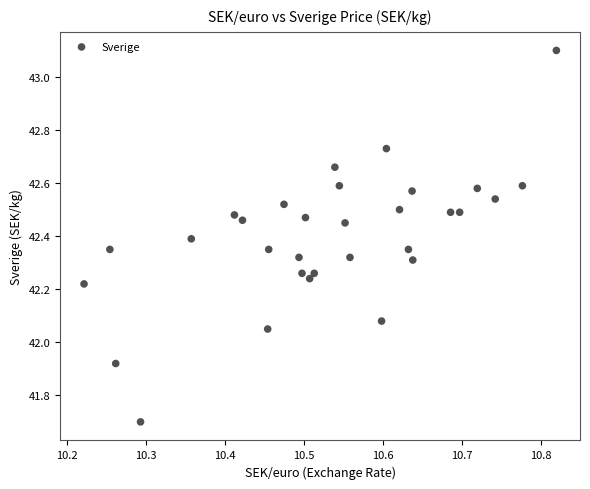

What is the range of X values (max minus min)?

0.6